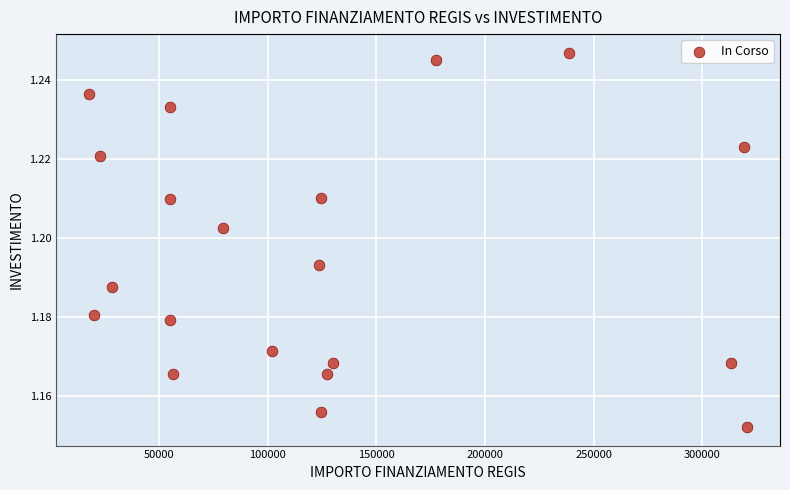

What is the range of X values (max minus min)?

302745.6